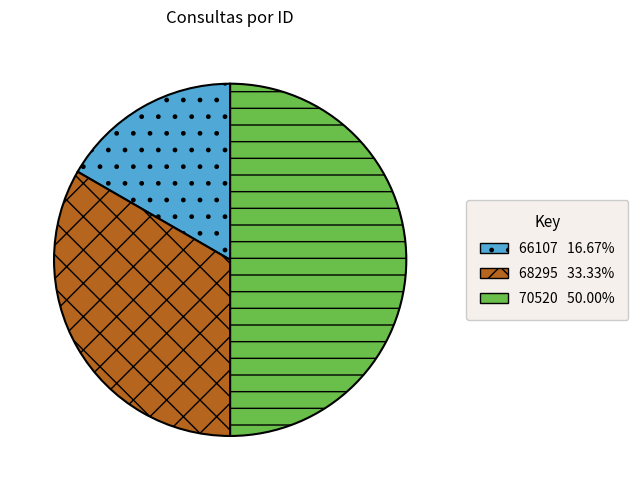

Which category has the smallest portion of the pie?

66107